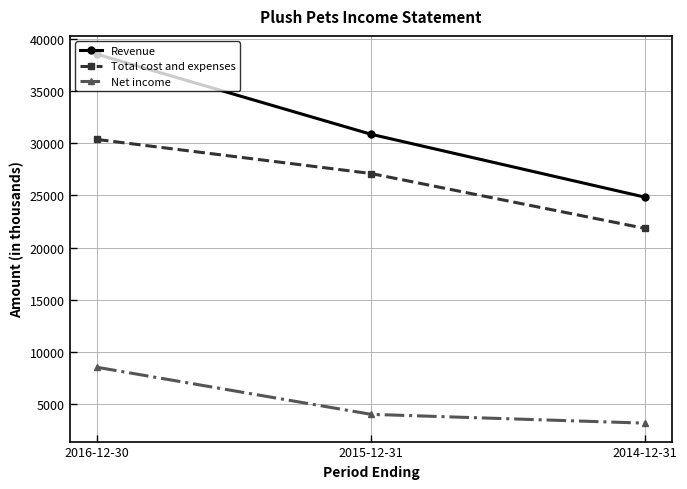

Where does the Revenue series first go above 30856?

2016-12-30